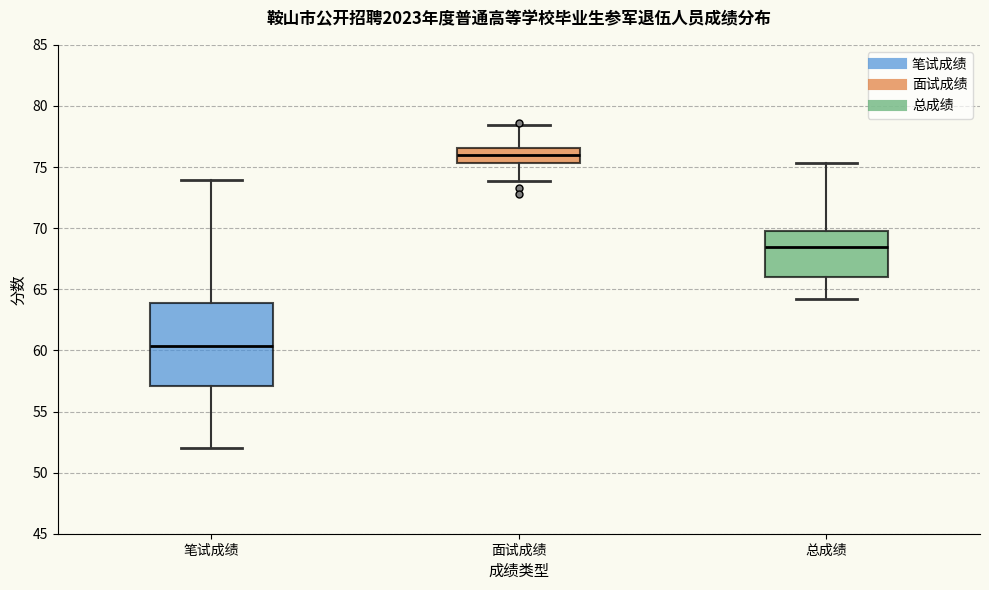

Reading left to right, transcribe this box plot: for each box, give where its median line is, the range the box spans, and where its two whiskers end, as read against the y-axis. The values are not printed on the chart, so give them approximately, as read against the axis.

笔试成绩: median 60.5, box 57.0 to 64.0, whiskers 52.0 to 74.0
面试成绩: median 76.0, box 75.5 to 76.5, whiskers 74.0 to 78.5
总成绩: median 68.5, box 66.0 to 69.5, whiskers 64.0 to 75.5